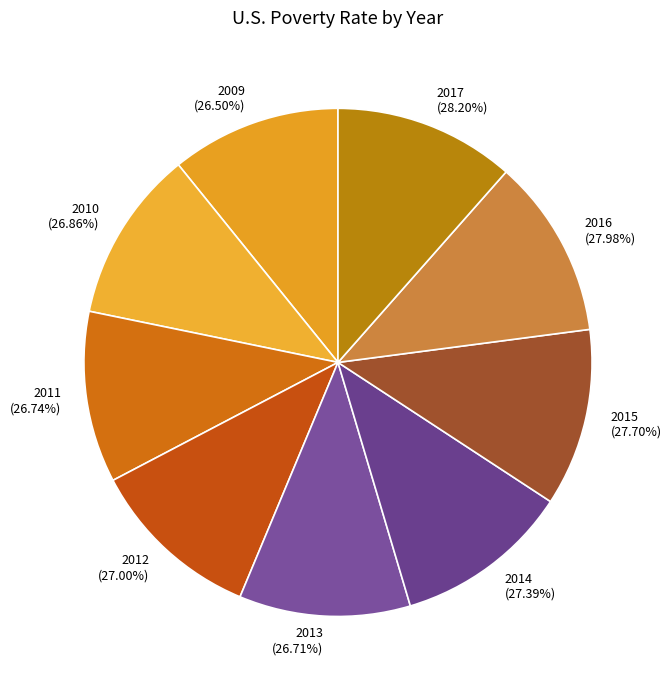

The 2010 slice represents 22% of the pie. True or false?

False